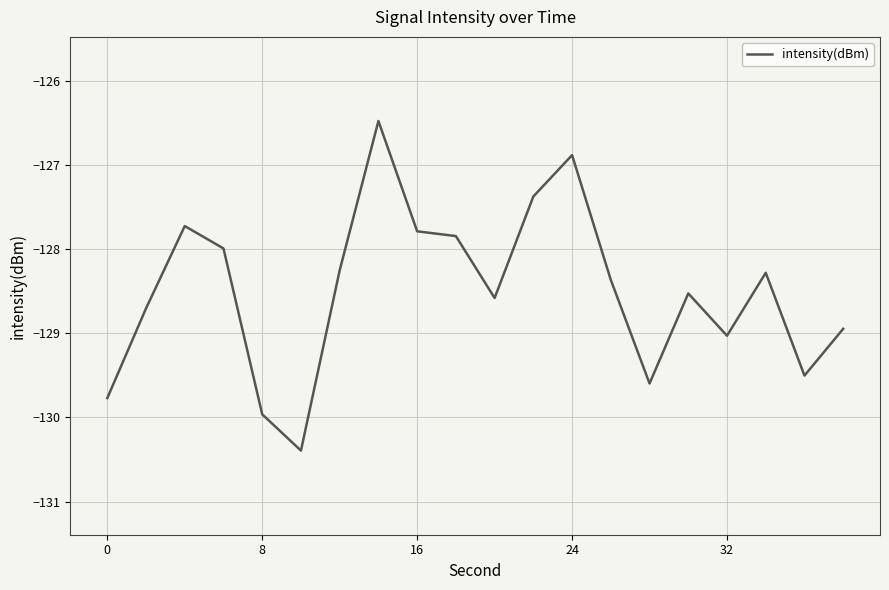

What is the maximum value shown in the chart?

-126.5